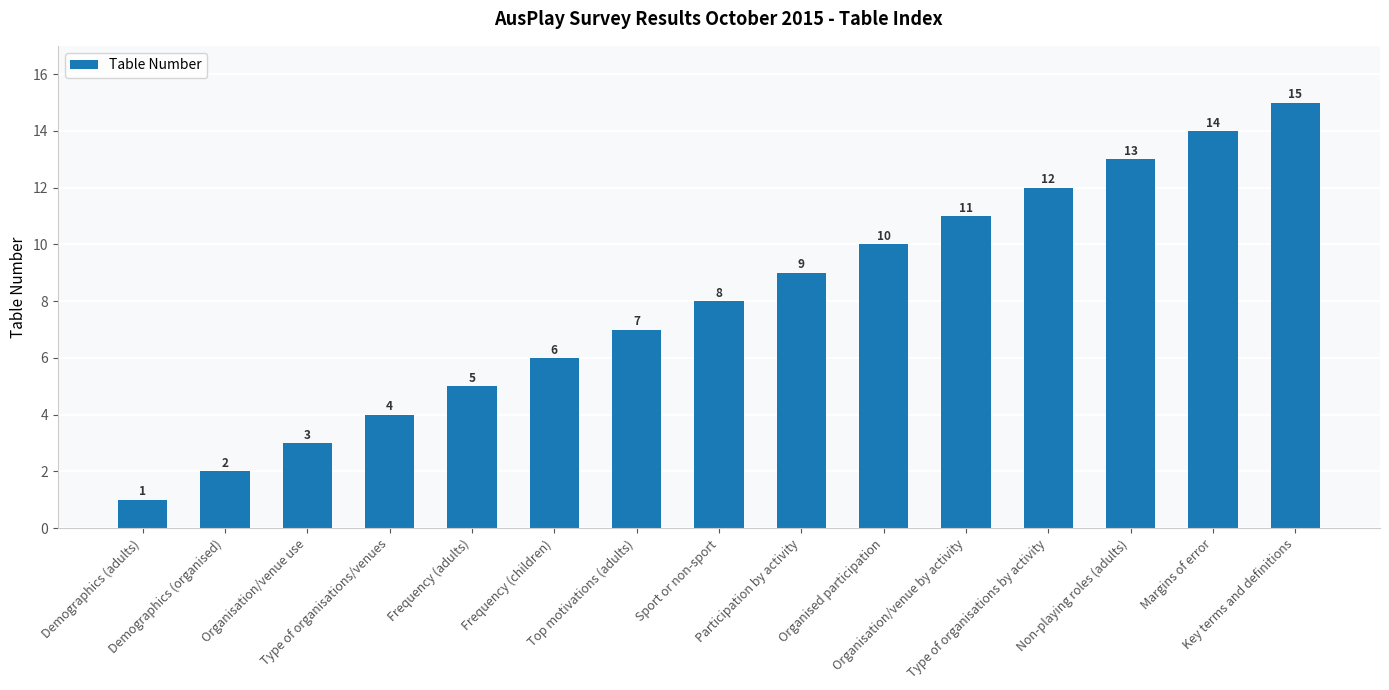

List the labels in order of value, smallest first.

Demographics (adults), Demographics (organised), Organisation/venue use, Type of organisations/venues, Frequency (adults), Frequency (children), Top motivations (adults), Sport or non-sport, Participation by activity, Organised participation, Organisation/venue by activity, Type of organisations by activity, Non-playing roles (adults), Margins of error, Key terms and definitions